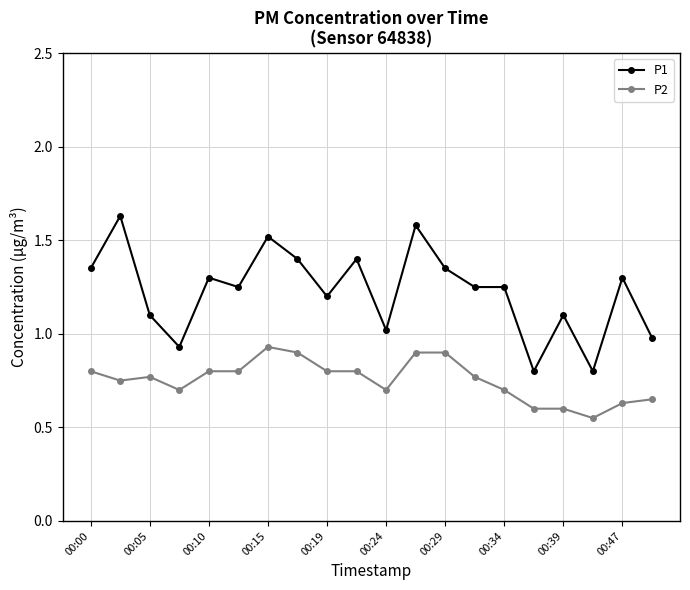

True or false: P1 has more than 1 interior local peaks.

True